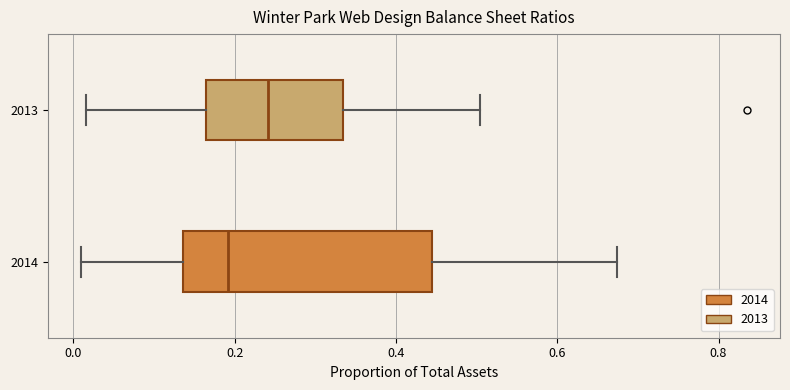

Where does the right whisker of the box at y = 2014 end on the x-axis? The values are not printed on the chart, so give them approximately, as read against the axis.

0.68